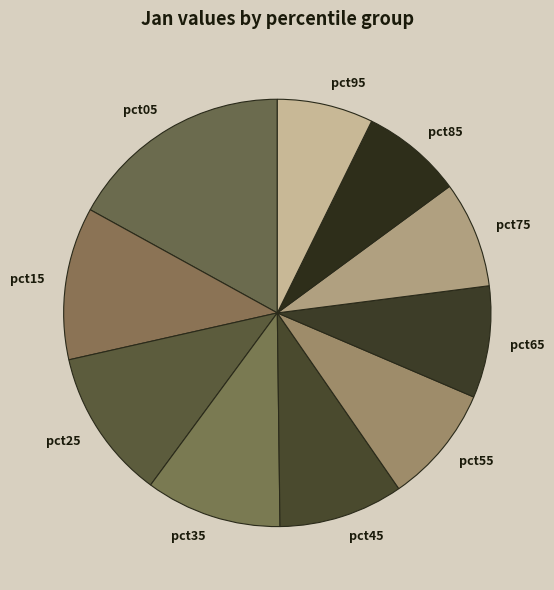

What is the largest slice in the pie chart?

pct05